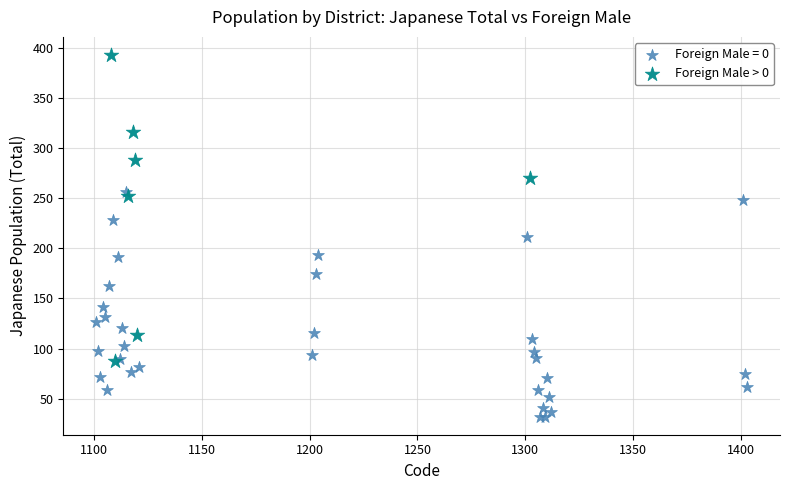

Which series has the widest spread of Y values?

Foreign Male > 0